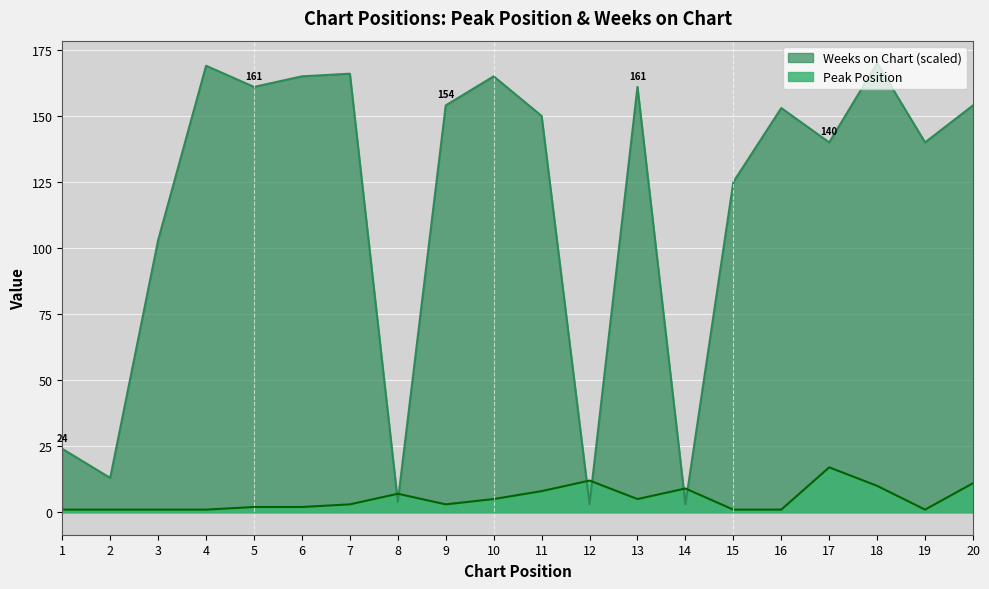

Reading left to right, extract all data points from this chart.

Peak Position: 1=1.0	2=1.0	3=1.0	4=1.0	5=2.0	6=2.0	7=3.0	8=7.0	9=3.0	10=5.0	11=8.0	12=12.0	13=5.0	14=9.0	15=1.0	16=1.0	17=17.0	18=10.0	19=1.0	20=11.0
Weeks on Chart: 1=24.0	2=13.0	3=103.0	4=169.0	5=161.0	6=165.0	7=166.0	8=4.0	9=154.0	10=165.0	11=150.0	12=3.0	13=161.0	14=3.0	15=125.0	16=153.0	17=140.0	18=170.0	19=140.0	20=154.0